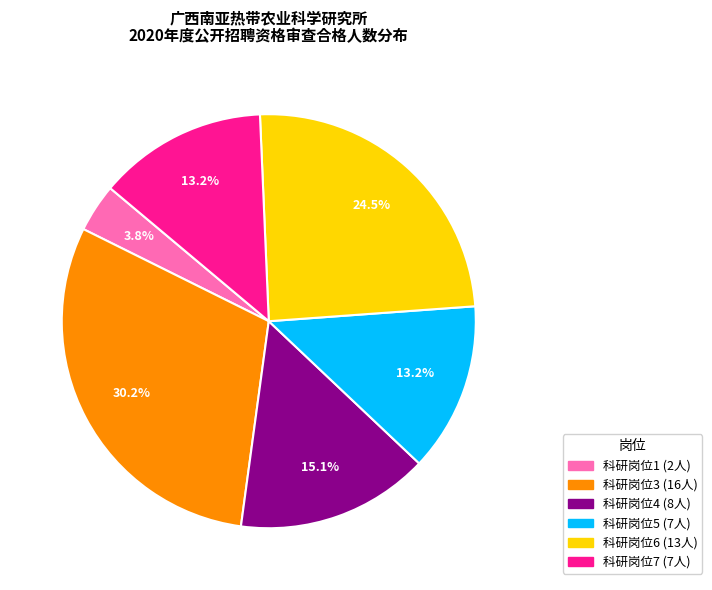

To the nearest percent, what percentage of the pie is 科研岗位5?

13%